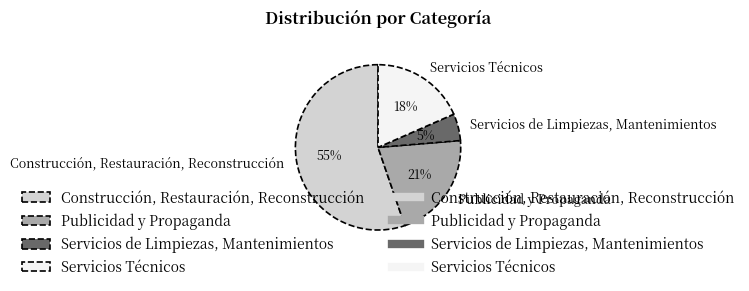

What is the ratio of the value at Servicios Técnicos to the value at Construcción, Restauración, Reconstrucción?

0.3